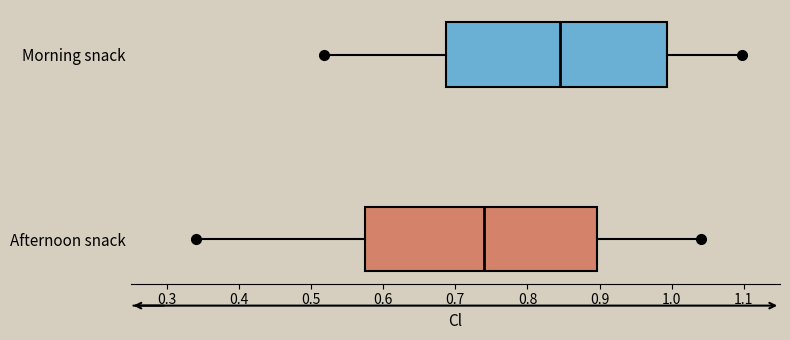

Comparing the boxes themselves (not the whiskers), which one is the widest?

Afternoon snack